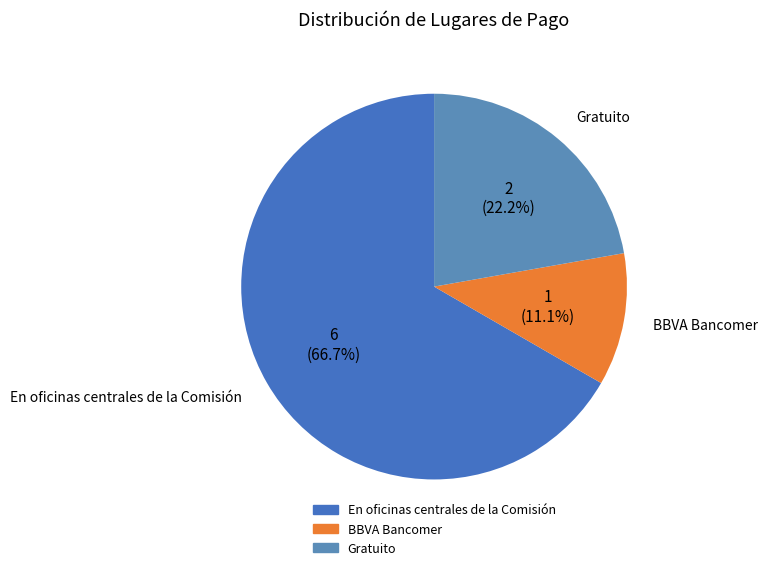

What percentage do Gratuito and BBVA Bancomer together represent?

33.3%